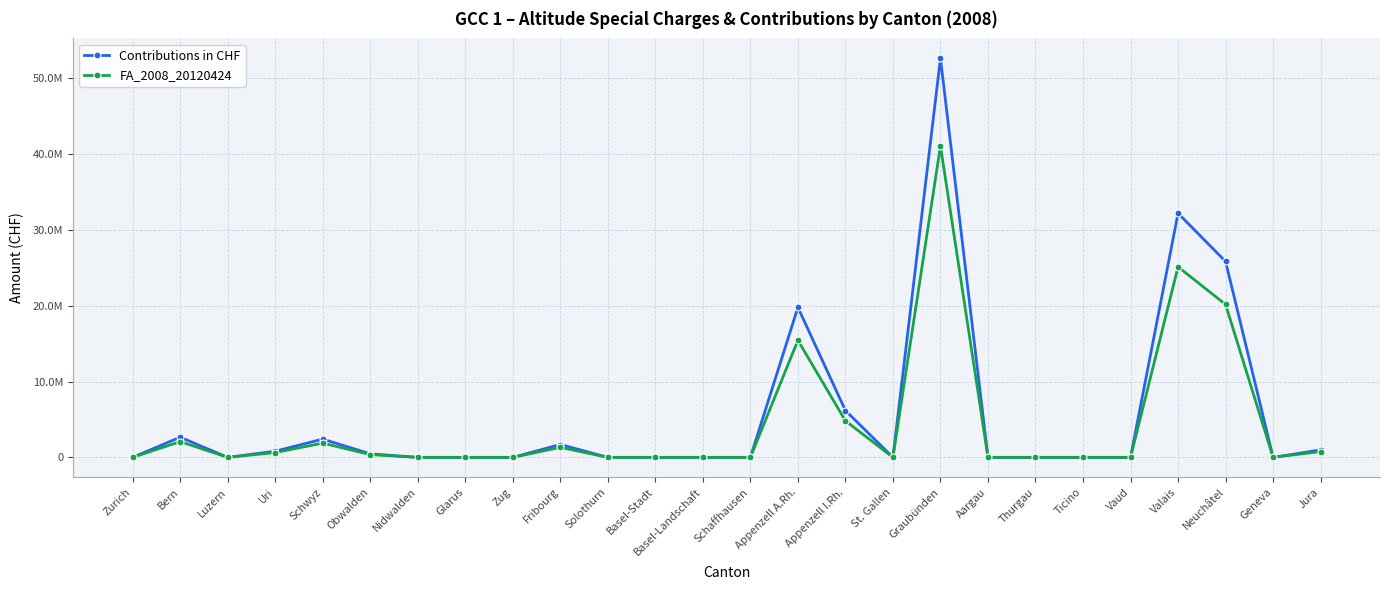

The Contributions in CHF series shows -27435724.1 at Thurgau. True or false?

False